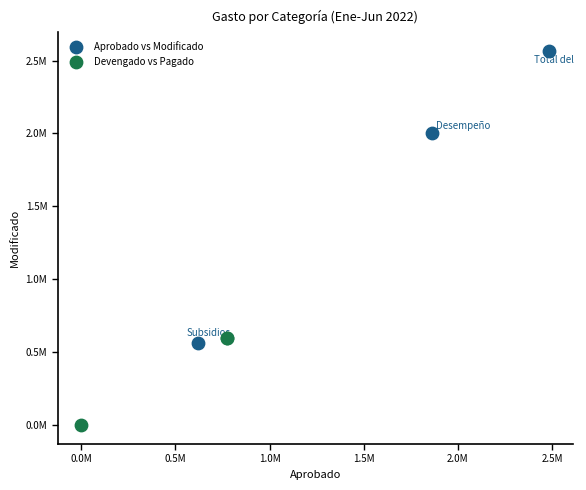

What are all the series names shown in the legend?

Aprobado vs Modificado, Devengado vs Pagado